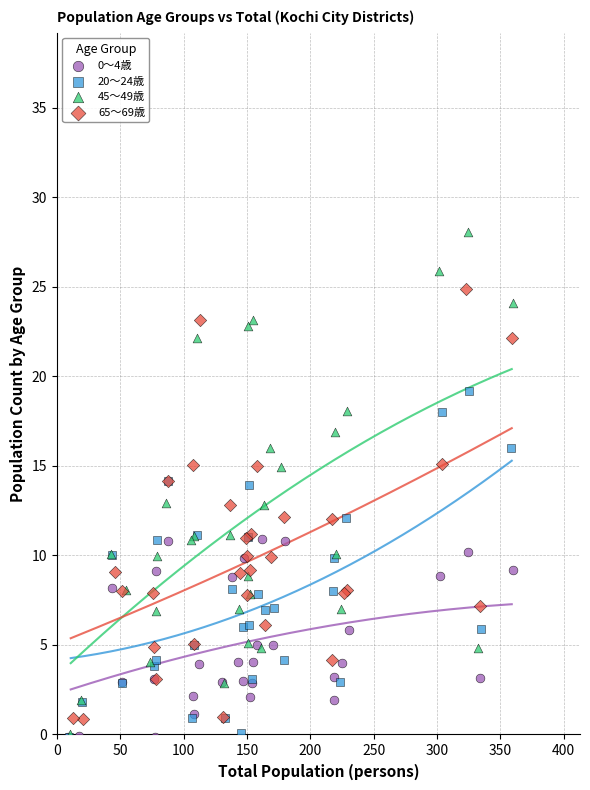

Which series has the largest Y range (max minus min)?

45～49歳